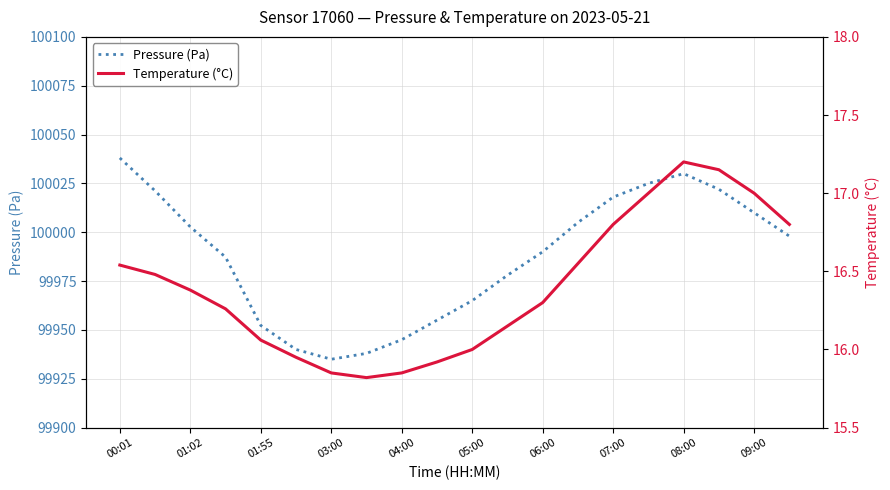

What is the difference between the second highest and minimum values in the Temperature (°C) series?

1.3